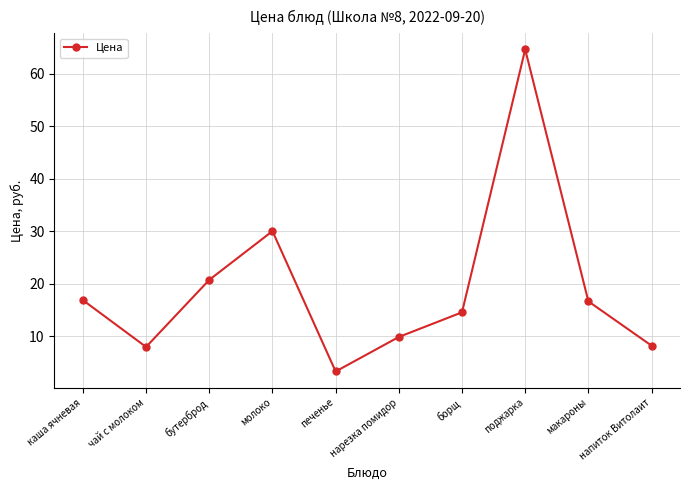

What is the change in value from молоко to печенье?

-26.8